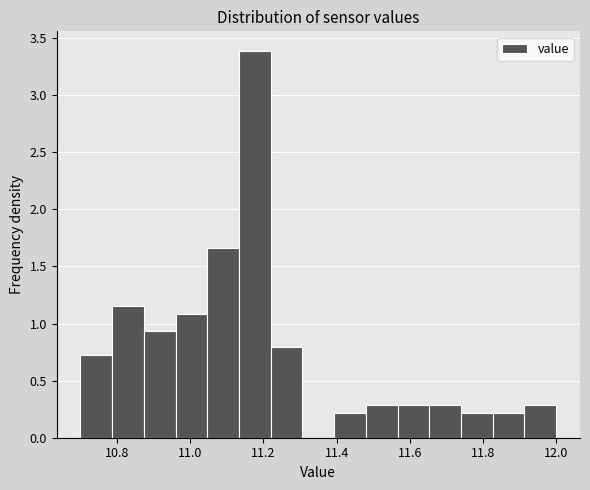

Reading left to right, transcribe this chart: for each bar, give the range it covers on the x-axis and its height. Neither the bar edges nor the heights are printed on the chart, so give them approximately, as read against the axes.

10.70 to 10.78: 0.70
10.78 to 10.88: 1.15
10.88 to 10.96: 0.95
10.96 to 11.04: 1.10
11.04 to 11.14: 1.65
11.14 to 11.22: 3.40
11.22 to 11.30: 0.80
11.30 to 11.40: 0
11.40 to 11.48: 0.20
11.48 to 11.56: 0.30
11.56 to 11.66: 0.30
11.66 to 11.74: 0.30
11.74 to 11.82: 0.20
11.82 to 11.92: 0.20
11.92 to 12.00: 0.30